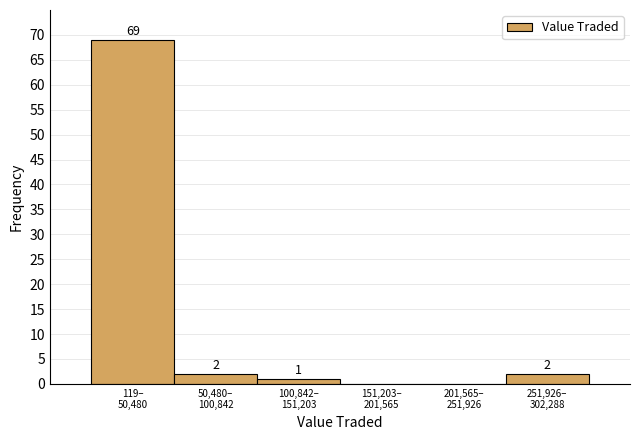

What is the greatest value displayed?

69